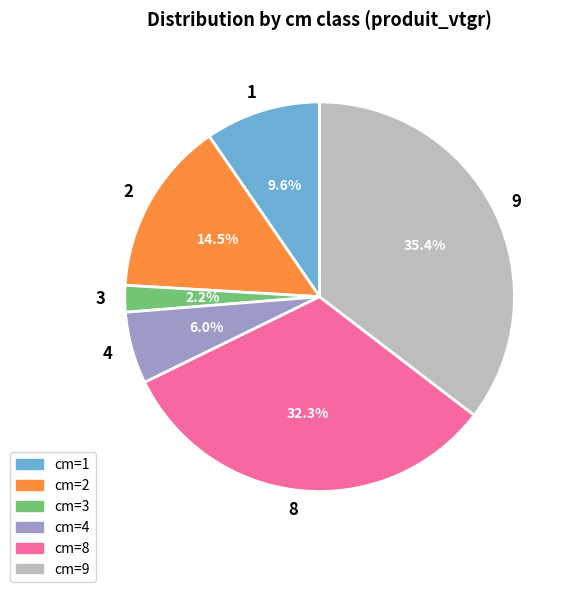

To the nearest percent, what percentage of the pie is 4?

6%